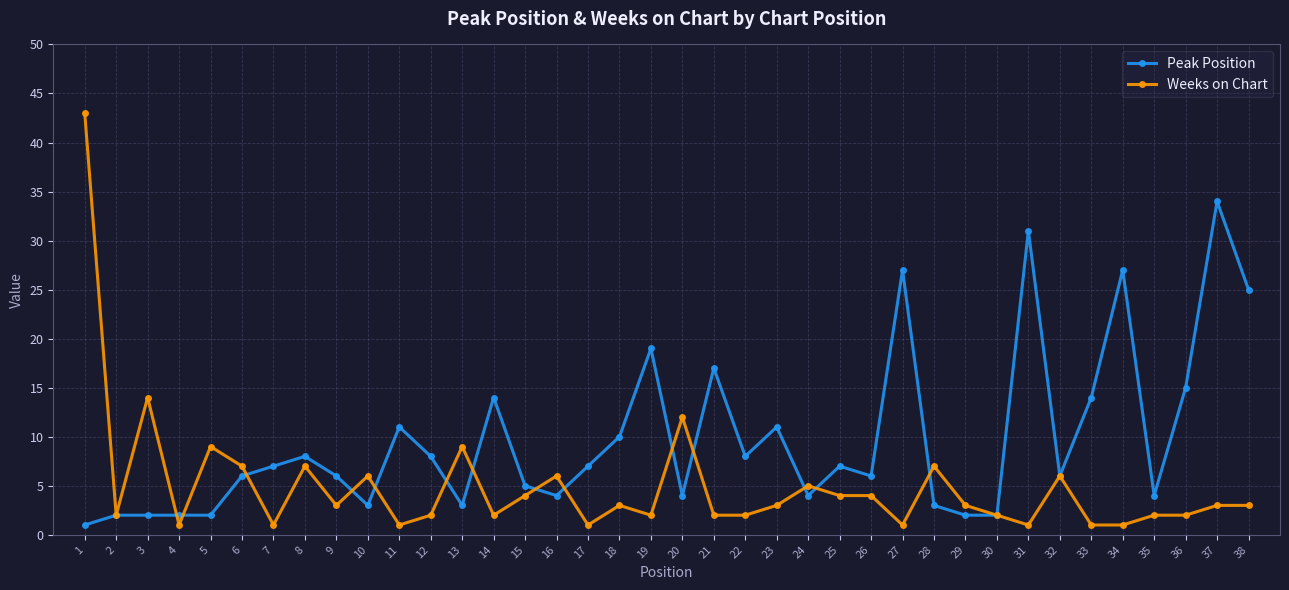

List the series in order of their overall mean, highest first.

Peak Position, Weeks on Chart